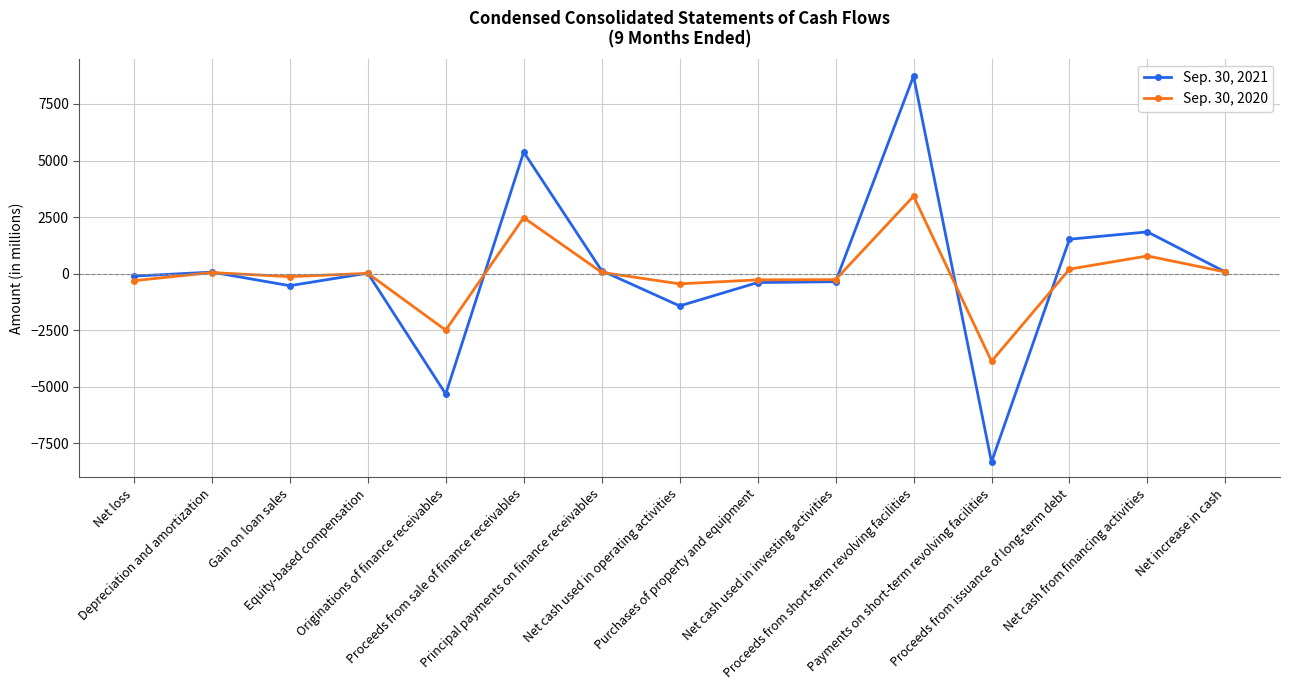

Which series has the widest spread of values?

Sep. 30, 2021